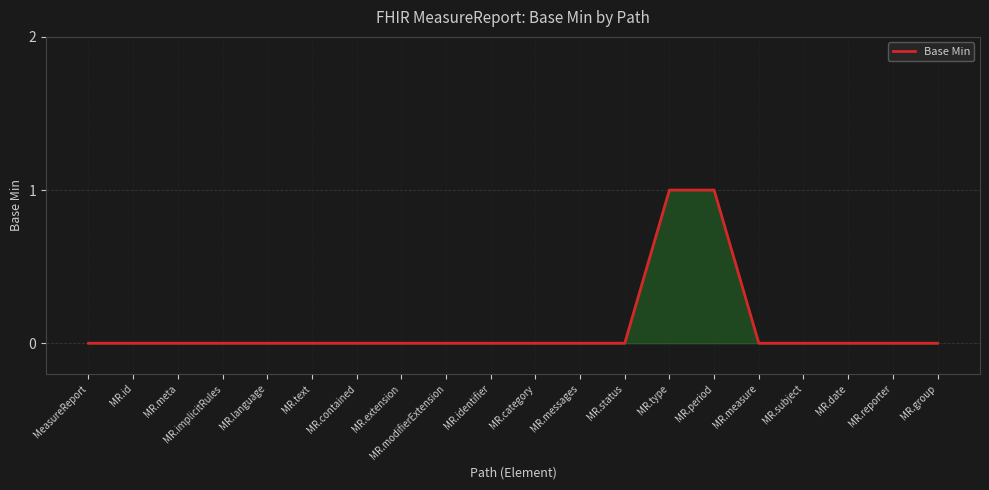

Count the number of data series in this chart.

1